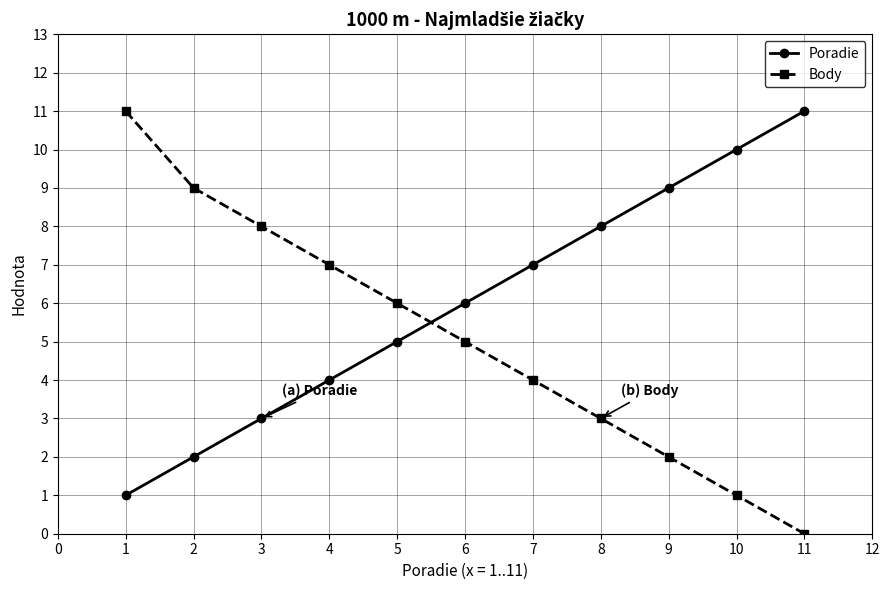

Rank the categories by Poradie value from highest to lowest.

11, 10, 9, 8, 7, 6, 5, 4, 3, 2, 1